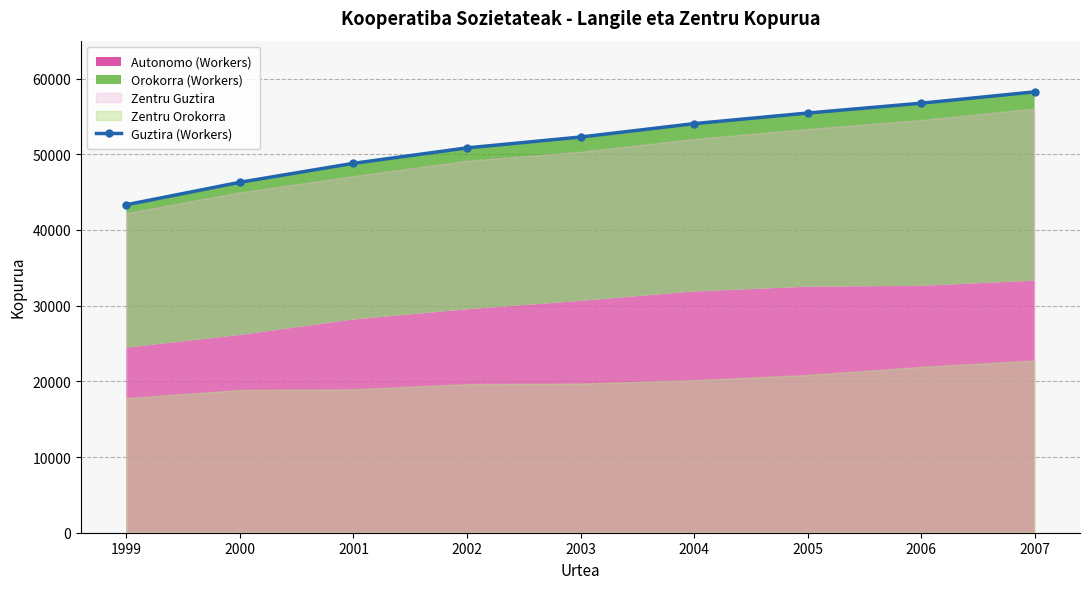

List the labels in order of value, smallest first.

1999, 2000, 2001, 2002, 2003, 2004, 2005, 2006, 2007